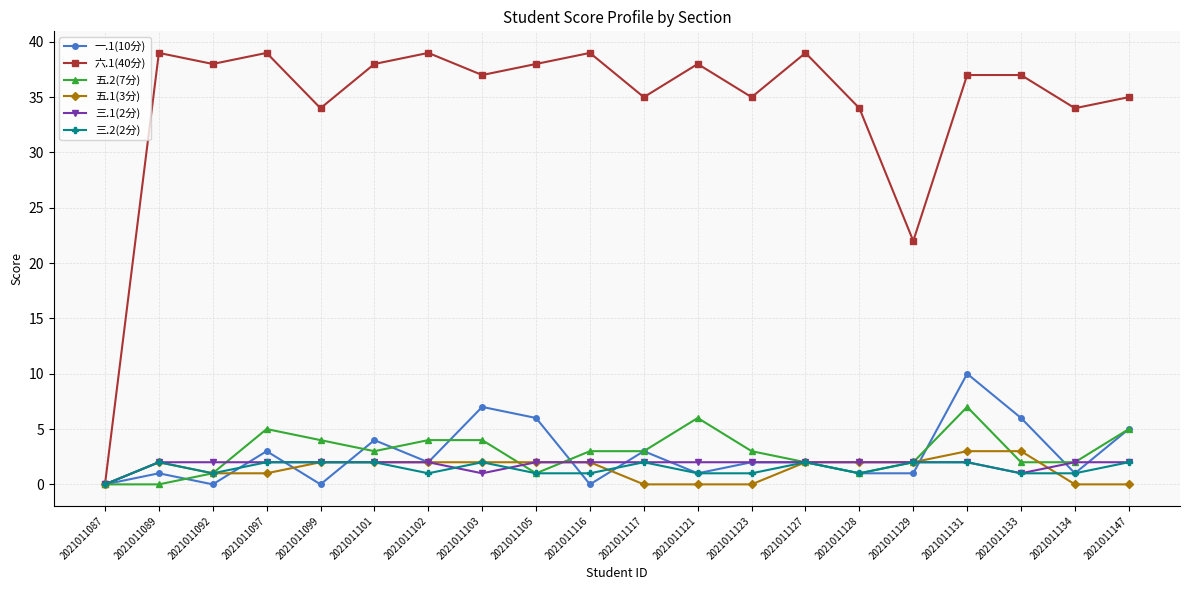

Reading left to right, transcribe all the data shown in this chart.

一.1(10分): 2021011087=0	2021011089=1	2021011092=0	2021011097=3	2021011099=0	2021011101=4	2021011102=2	2021011103=7	2021011105=6	2021011116=0	2021011117=3	2021011121=1	2021011123=2	2021011127=2	2021011128=1	2021011129=1	2021011131=10	2021011133=6	2021011134=1	2021011147=5
六.1(40分): 2021011087=0	2021011089=39	2021011092=38	2021011097=39	2021011099=34	2021011101=38	2021011102=39	2021011103=37	2021011105=38	2021011116=39	2021011117=35	2021011121=38	2021011123=35	2021011127=39	2021011128=34	2021011129=22	2021011131=37	2021011133=37	2021011134=34	2021011147=35
五.2(7分): 2021011087=0	2021011089=0	2021011092=1	2021011097=5	2021011099=4	2021011101=3	2021011102=4	2021011103=4	2021011105=1	2021011116=3	2021011117=3	2021011121=6	2021011123=3	2021011127=2	2021011128=1	2021011129=2	2021011131=7	2021011133=2	2021011134=2	2021011147=5
五.1(3分): 2021011087=0	2021011089=2	2021011092=1	2021011097=1	2021011099=2	2021011101=2	2021011102=2	2021011103=2	2021011105=2	2021011116=2	2021011117=0	2021011121=0	2021011123=0	2021011127=2	2021011128=2	2021011129=2	2021011131=3	2021011133=3	2021011134=0	2021011147=0
三.1(2分): 2021011087=0	2021011089=2	2021011092=2	2021011097=2	2021011099=2	2021011101=2	2021011102=2	2021011103=1	2021011105=2	2021011116=2	2021011117=2	2021011121=2	2021011123=2	2021011127=2	2021011128=2	2021011129=2	2021011131=2	2021011133=1	2021011134=2	2021011147=2
三.2(2分): 2021011087=0	2021011089=2	2021011092=1	2021011097=2	2021011099=2	2021011101=2	2021011102=1	2021011103=2	2021011105=1	2021011116=1	2021011117=2	2021011121=1	2021011123=1	2021011127=2	2021011128=1	2021011129=2	2021011131=2	2021011133=1	2021011134=1	2021011147=2